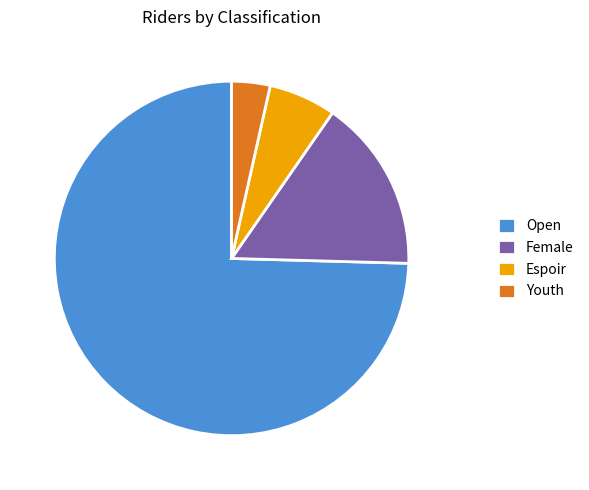

Which category has the smallest portion of the pie?

Youth